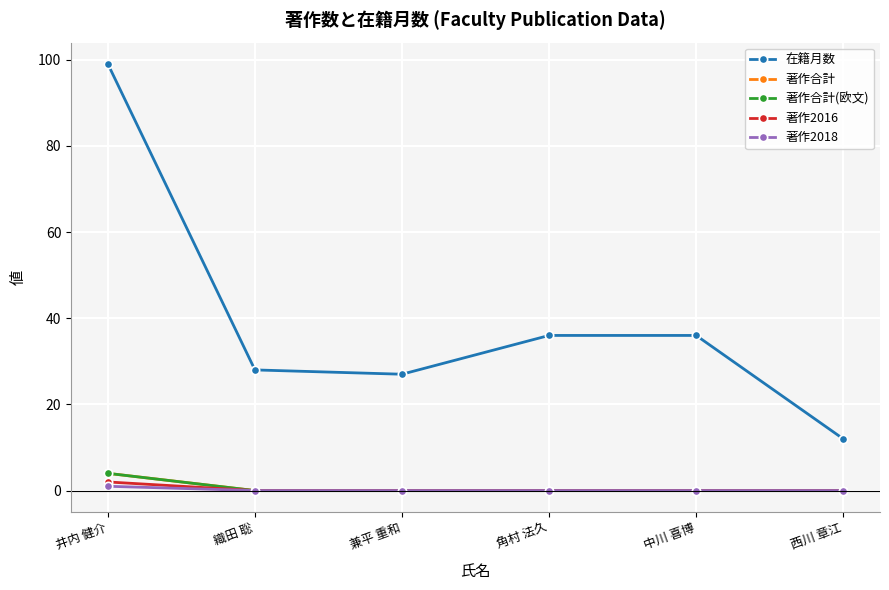

Is this an area chart (filled region under the line)?

No